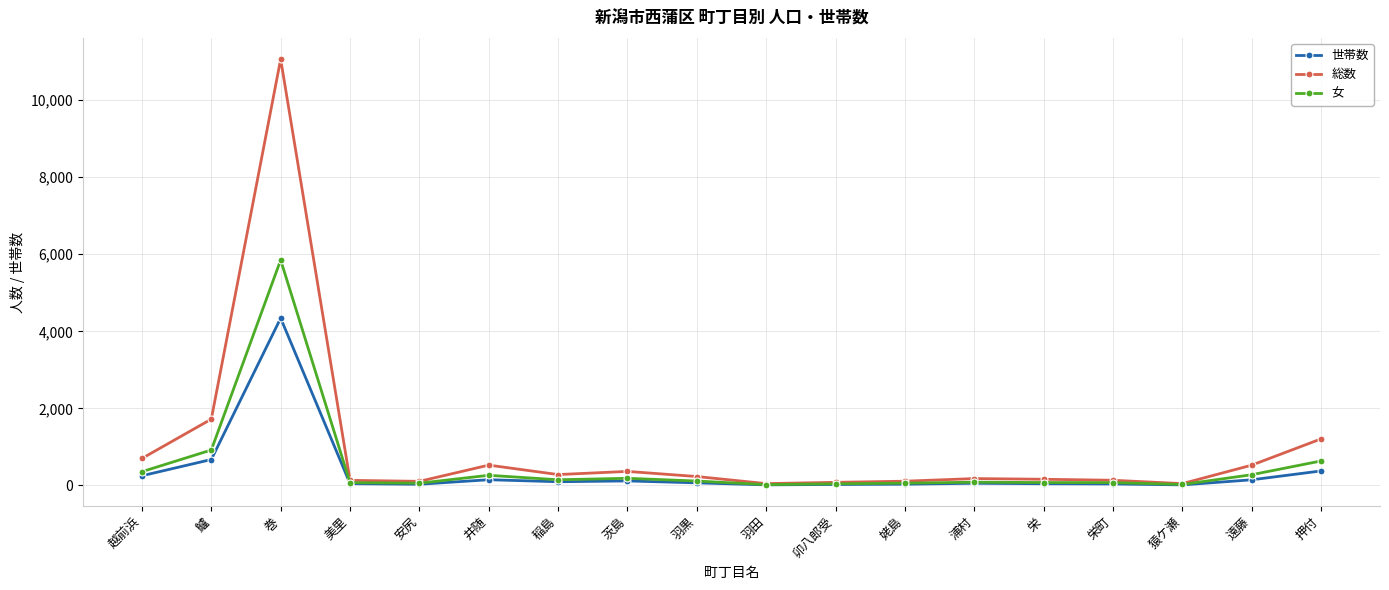

What is the spread (max minus min) of values at 卯八郎受?

55